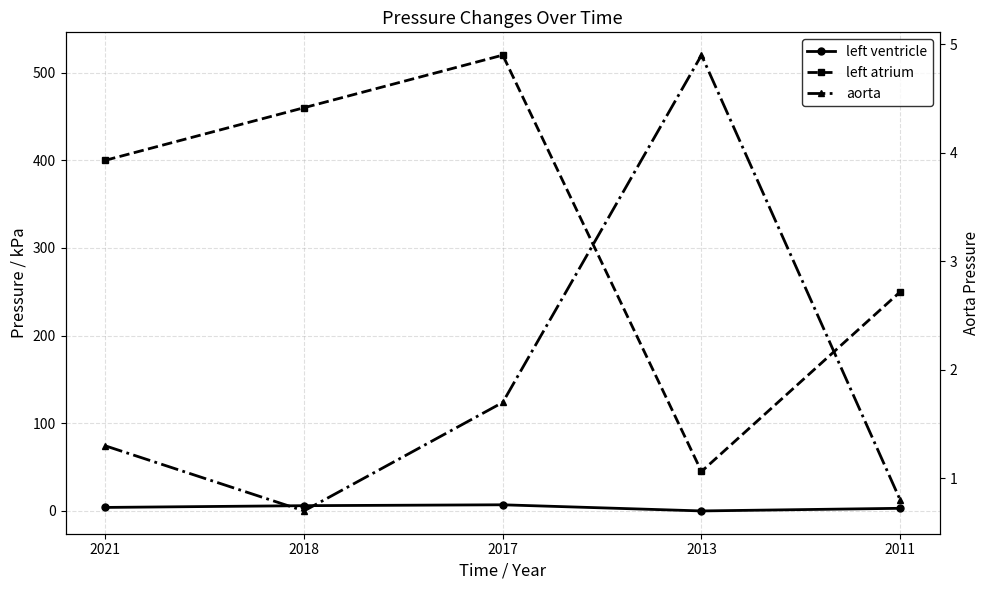

Rank the series at 2021 from highest to lowest value.

left atrium, left ventricle, aorta